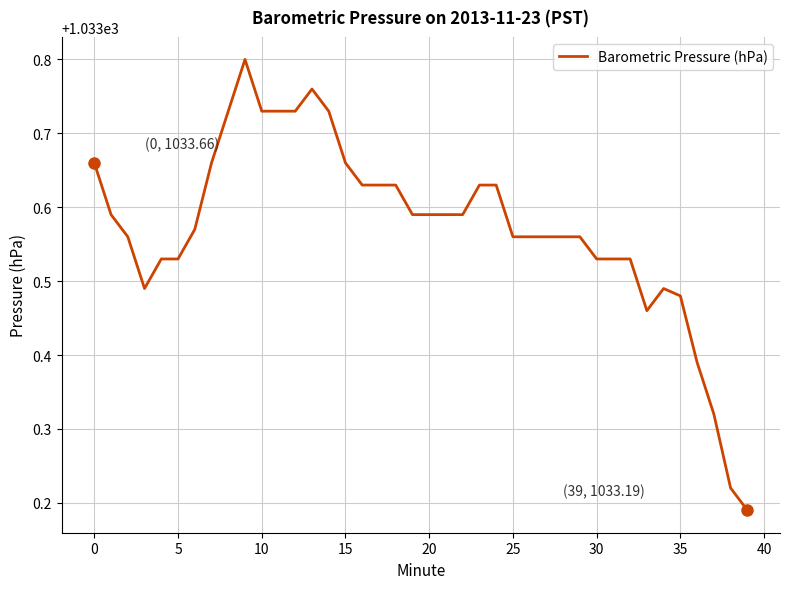

What is the difference between the maximum and minimum values?

0.6